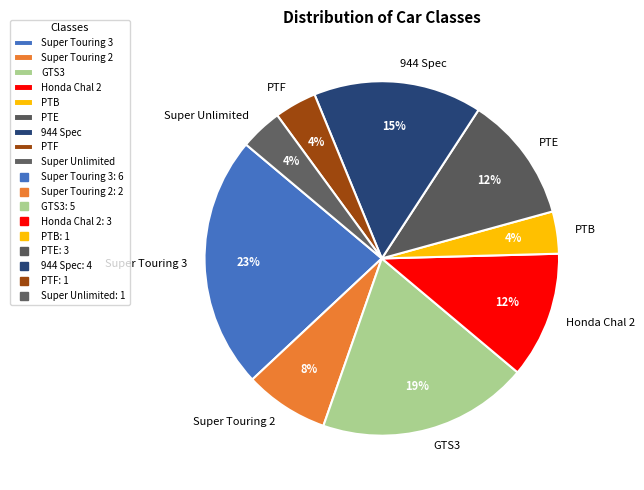

What is the ratio of the value at Super Touring 2 to the value at PTF?

2.0